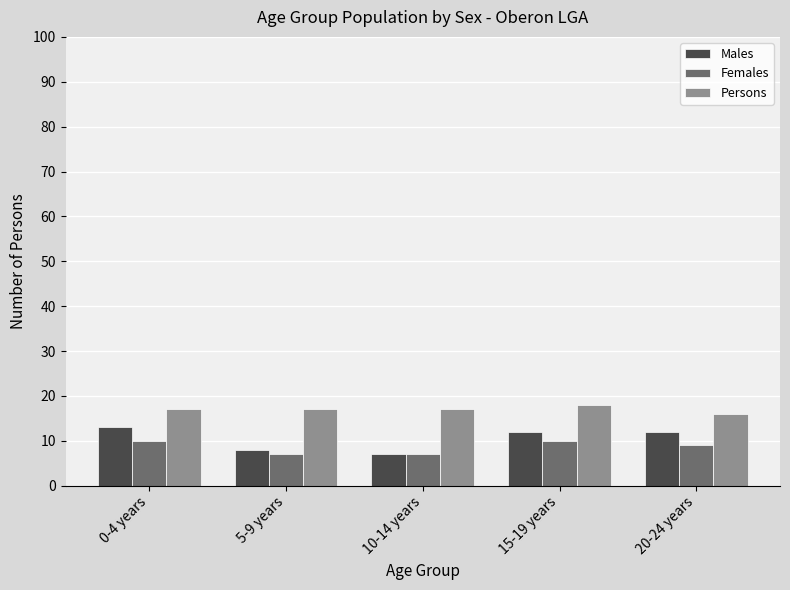

True or false: Males has a value of 5 at 0-4 years.

False